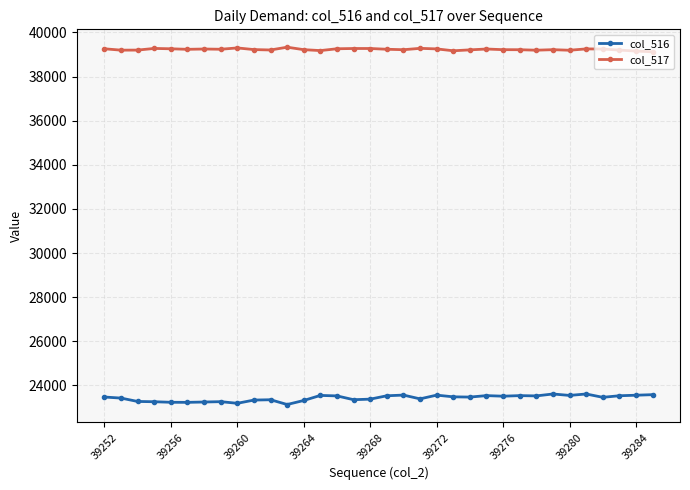

What is the minimum value for col_516?

23136